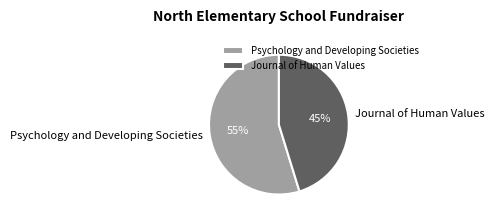

Rank the categories by value from lowest to highest.

Journal of Human Values, Psychology and Developing Societies